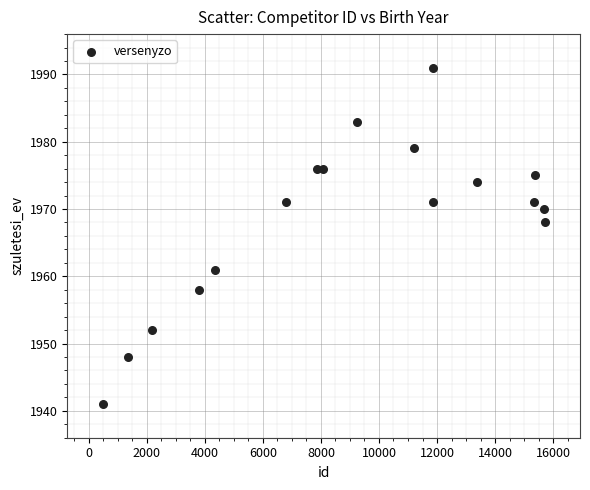

What Y value in the scatter plot is closest to 1966?

1968